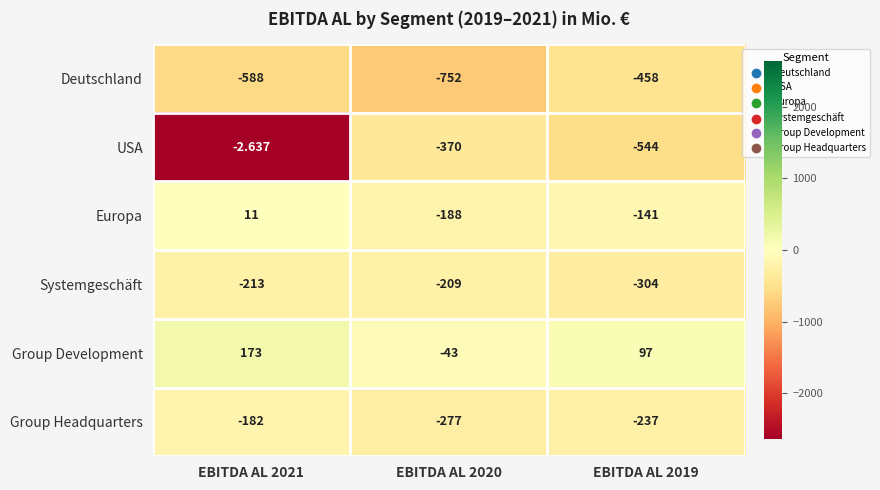

Which series has the largest total across all categories?

Group Development